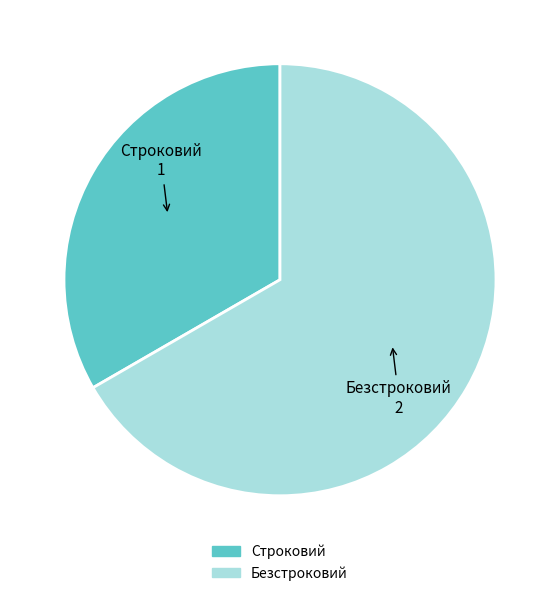

Combined, do Строковий and Безстроковий account for over 50%?

Yes